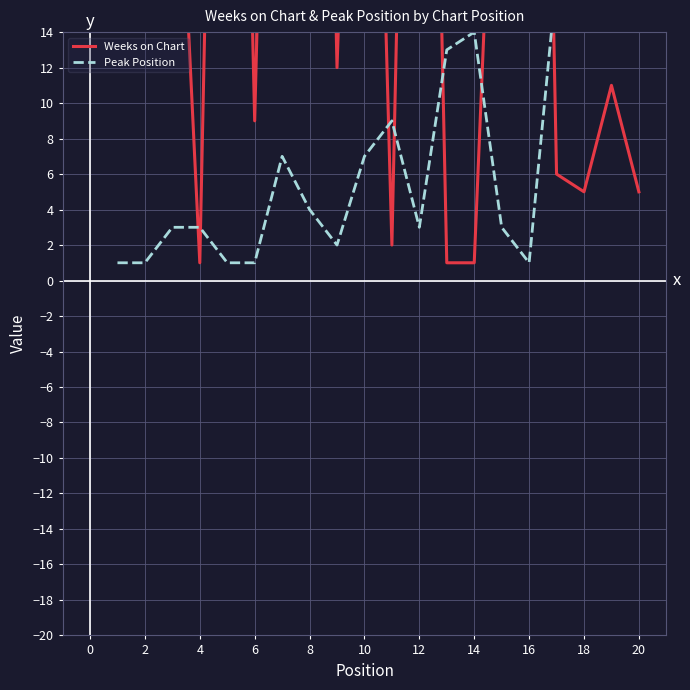

What is the highest value of the Weeks on Chart series?

84